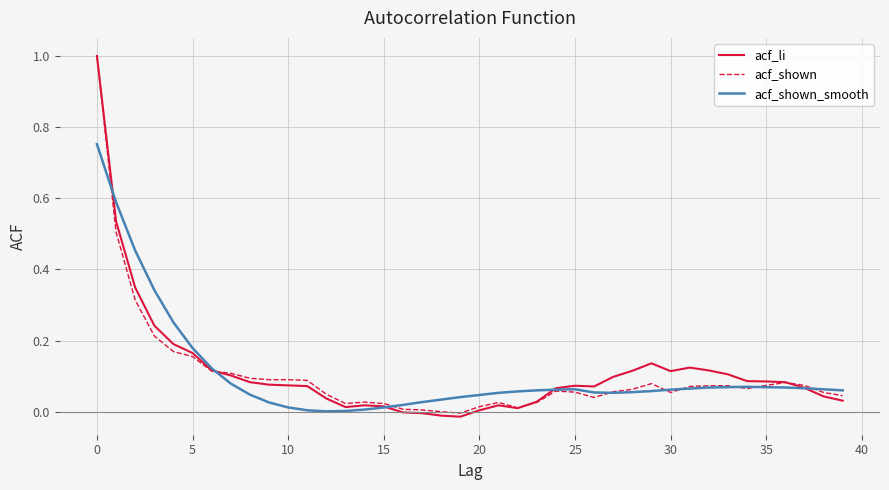

What is the maximum value shown in the chart?

1.0